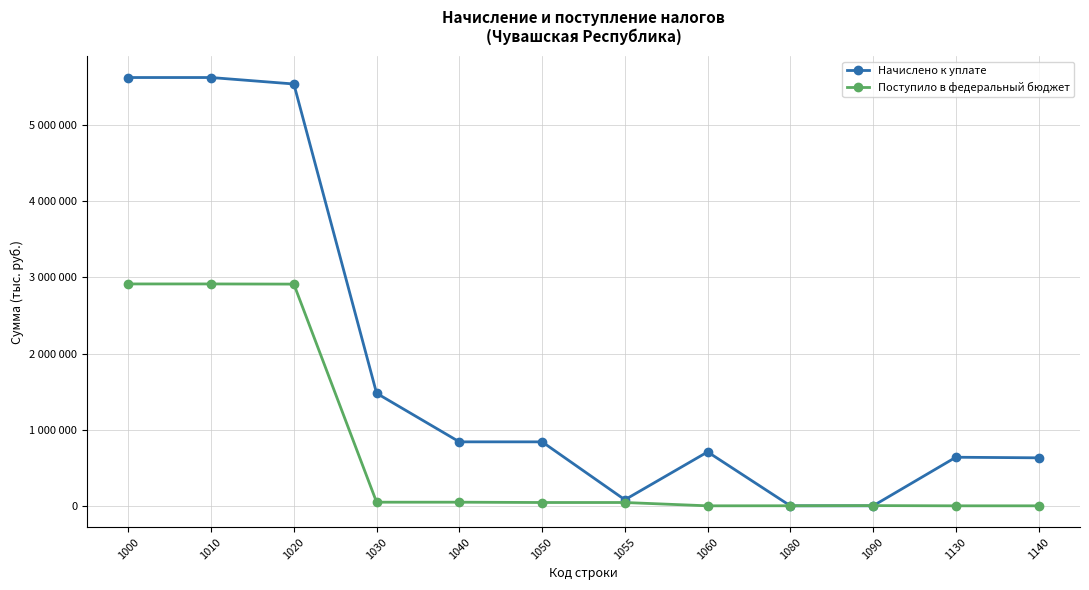

What is the value of the Начислено к уплате point at the 12th from the left?

630518